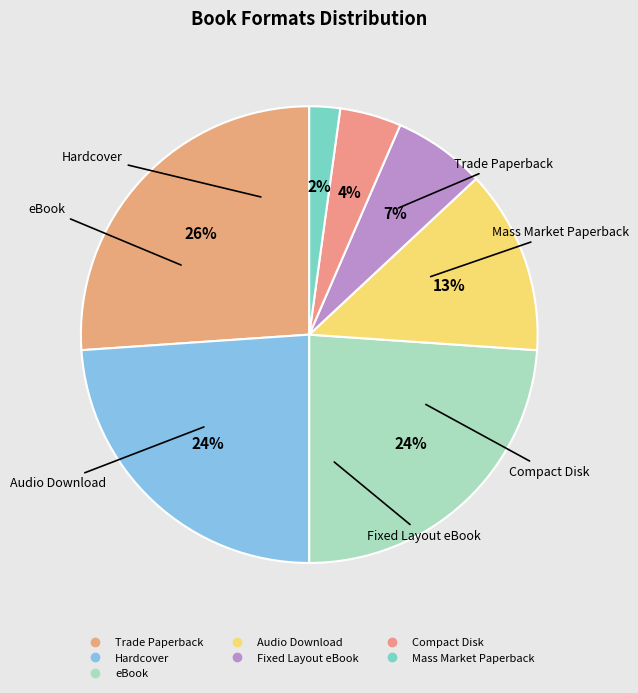

How many segments does this pie chart have?

7